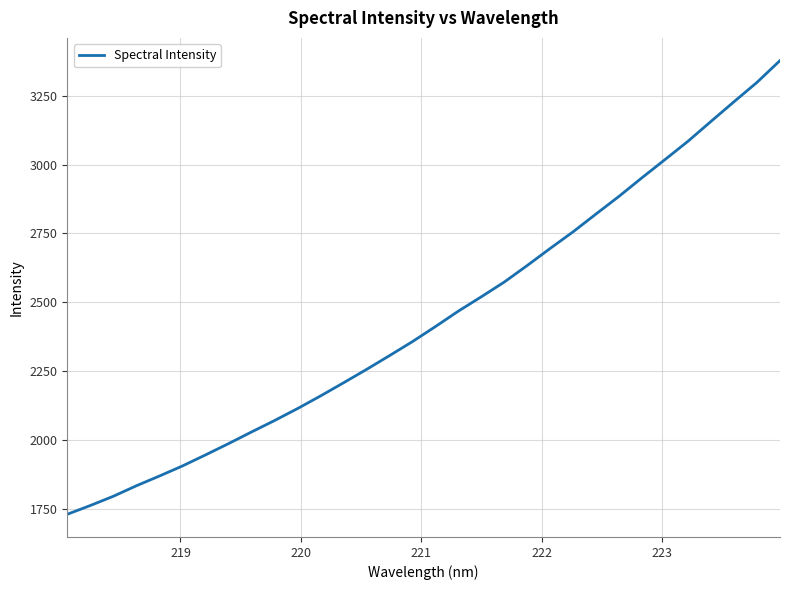

What is the maximum value shown in the chart?

3378.3